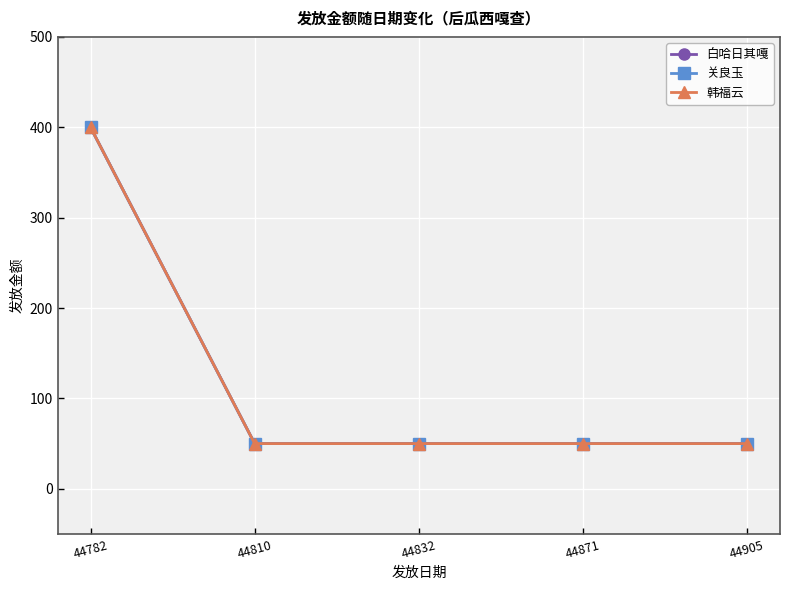

Where is 韩福云 nearest to the value 225?

44782